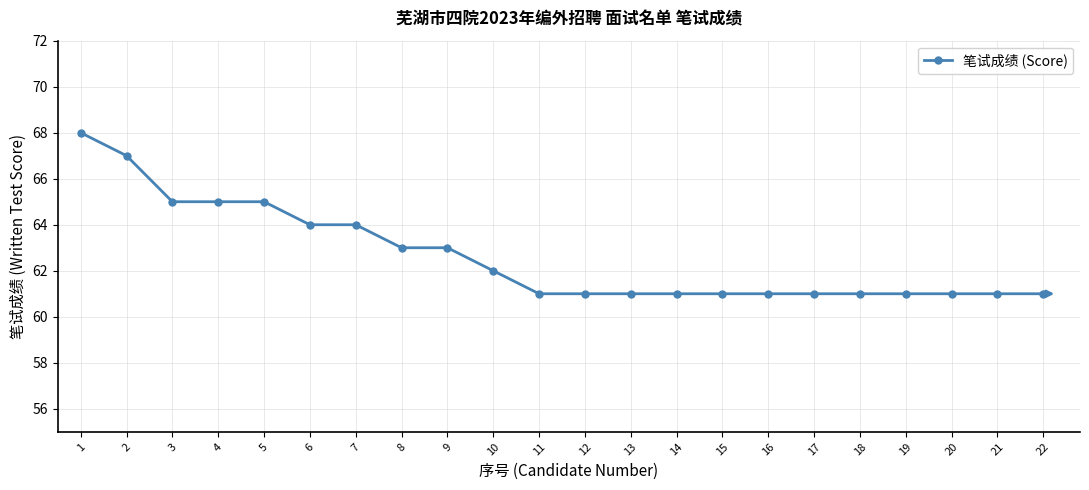

Is it true that the value at 14 is 61?

True